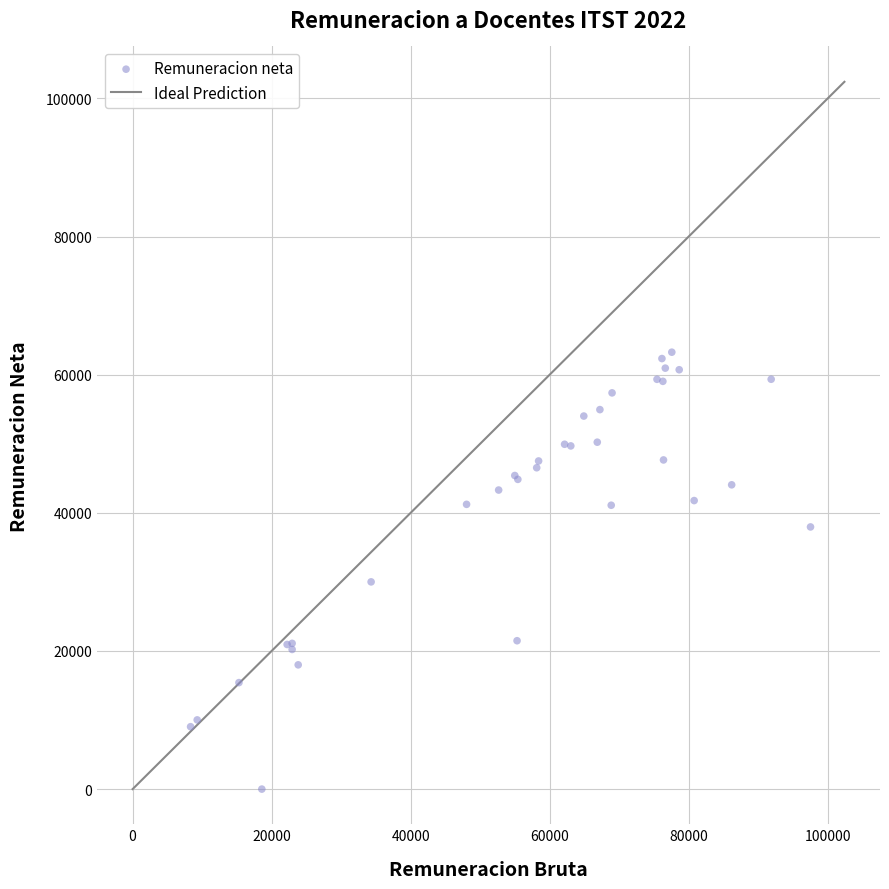

What Y value in the scatter plot is closest to 31631?

30005.5